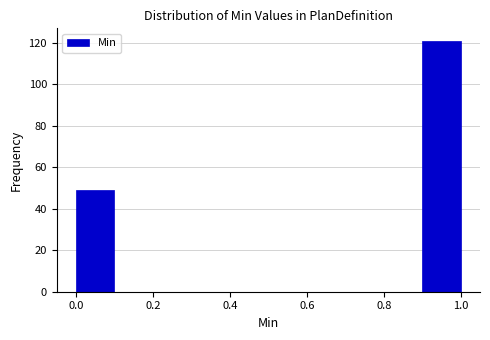

Over which range of the x-axis is the bar tallest?

0.9 to 1.0